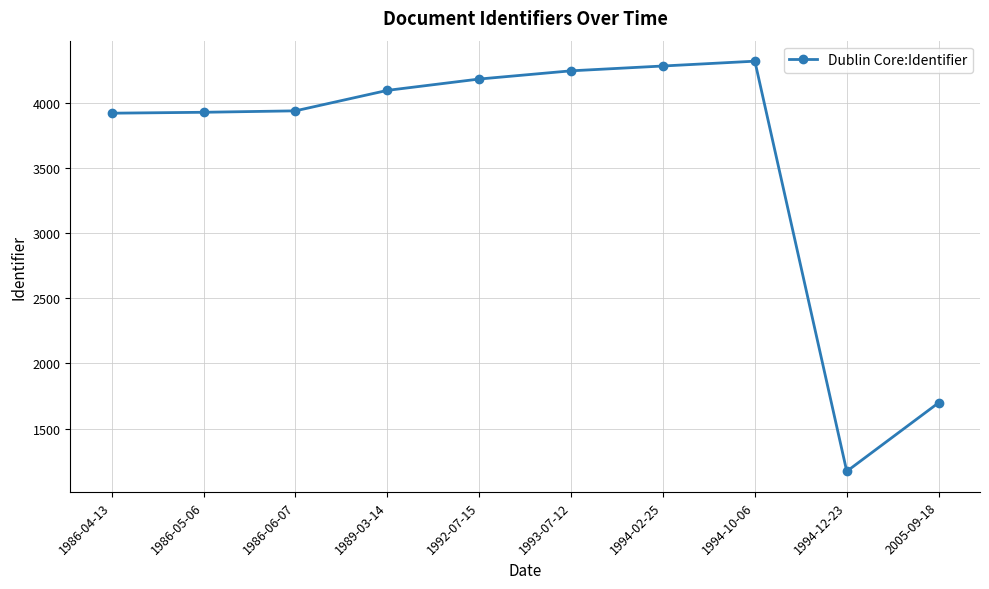

Is it true that the value at 1992-07-15 is 2381?

False